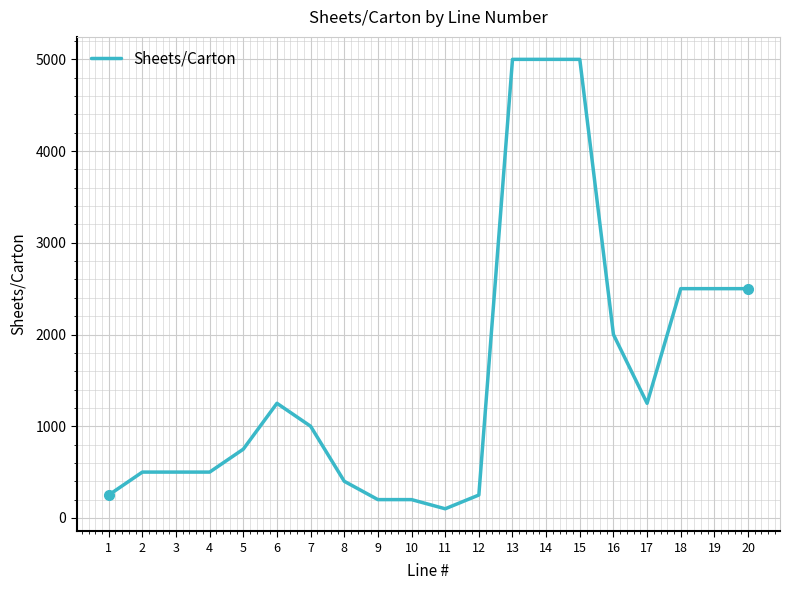

True or false: the data has more than 0 interior local peaks.

True